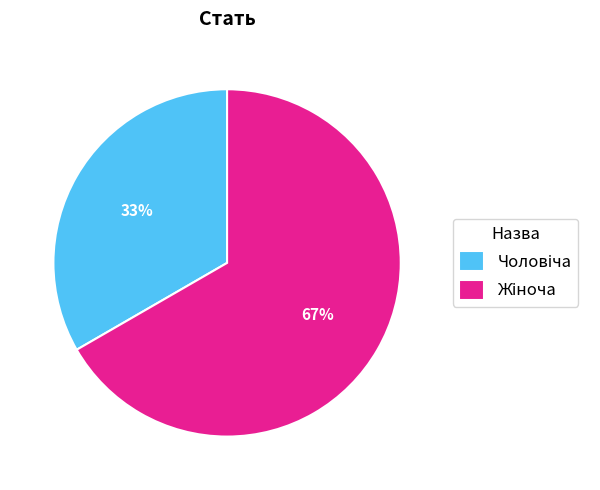

Is there a majority slice in this chart?

Yes